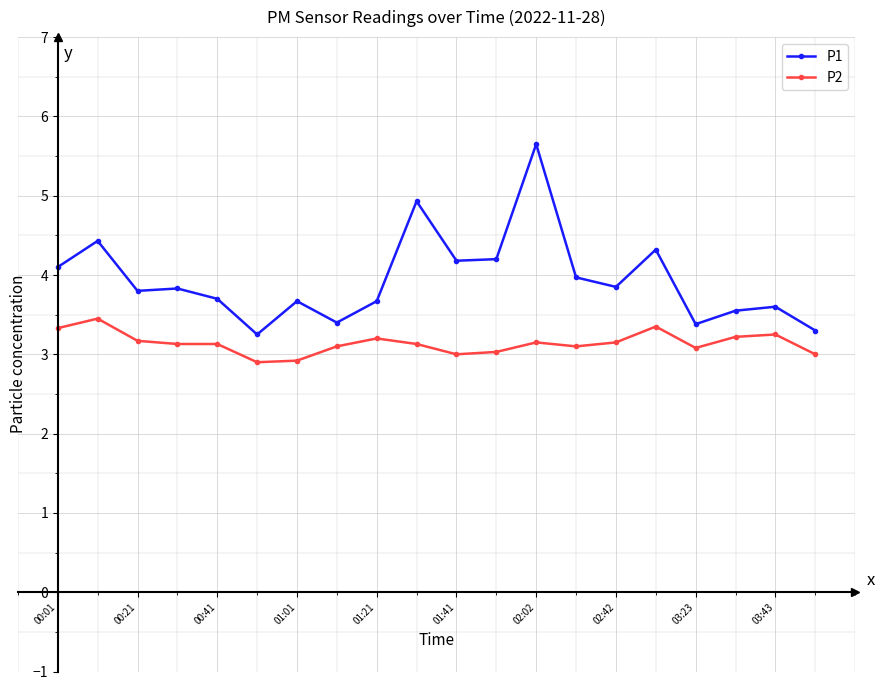

In P1, how many points are lower than both neighbors (excluding endpoints)?

6